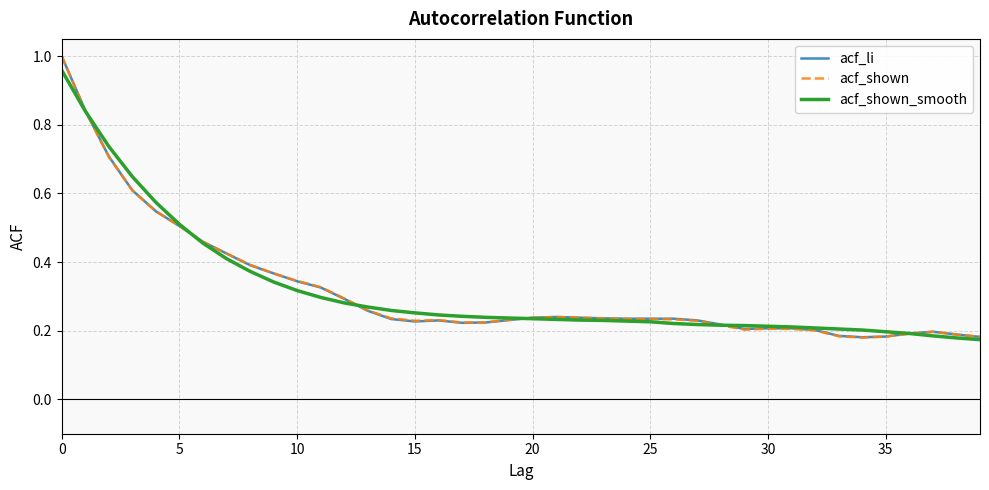

What are all the series names shown in the legend?

acf_li, acf_shown, acf_shown_smooth